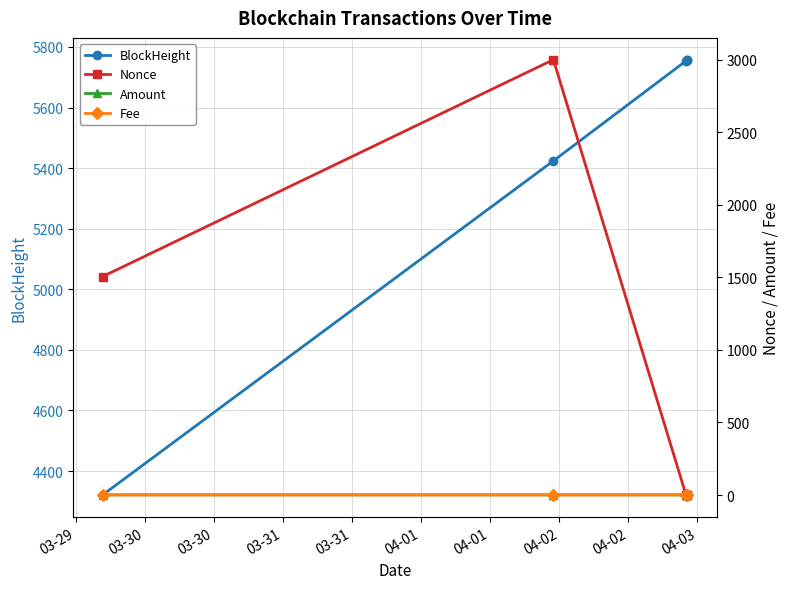

Reading left to right, transcribe all the data shown in this chart.

BlockHeight: 4321.0	5424.0	5754.0	5757.0	5758.0
Nonce: 1505.0	3000.0	0.0	0.0	1.0
Amount: 1.2	1.2	1.3	0.2	0.0
Fee: 0.1	0.0	0.1	0.1	0.1